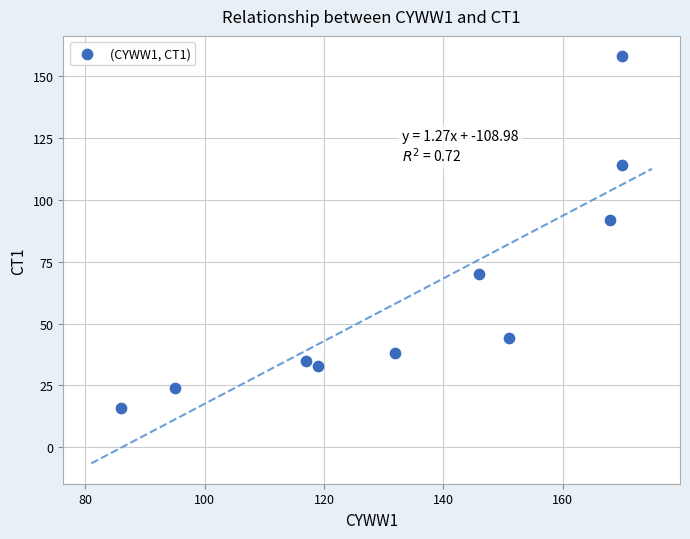

What is the average Y value?

62